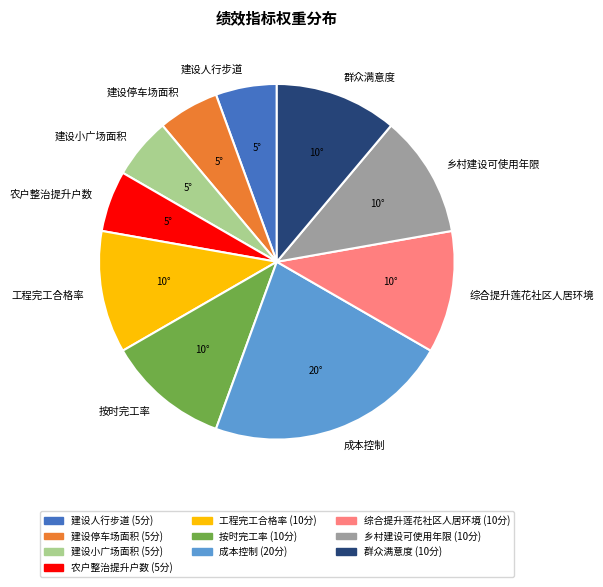

What is the largest slice in the pie chart?

成本控制